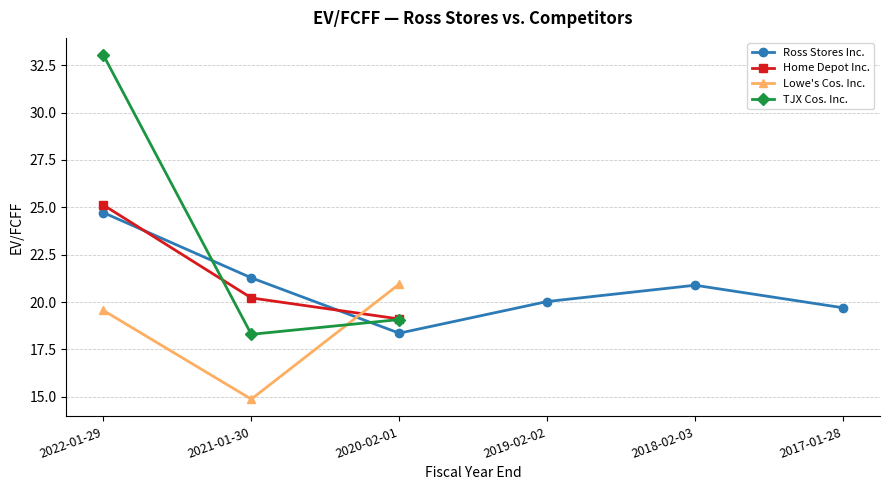

What position from the right is 2020-02-01?

4